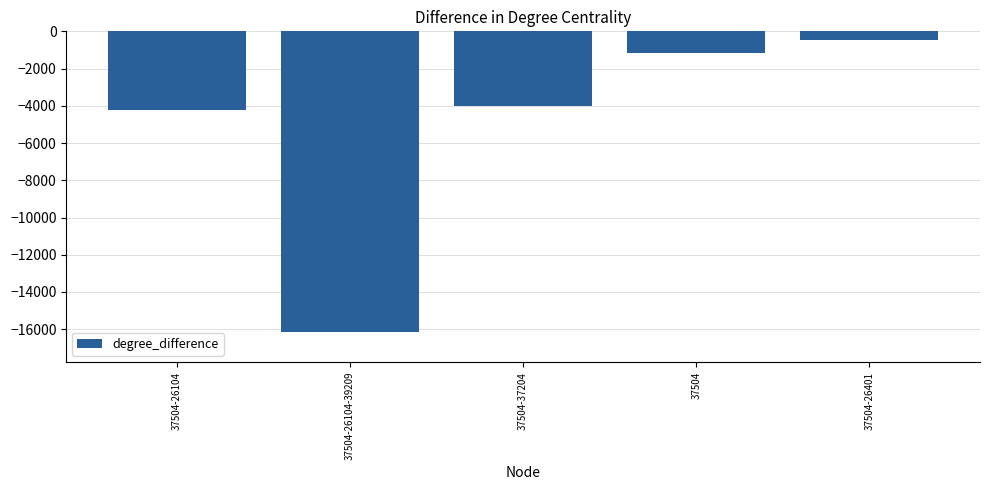

What position from the right is 37504-26104?

5